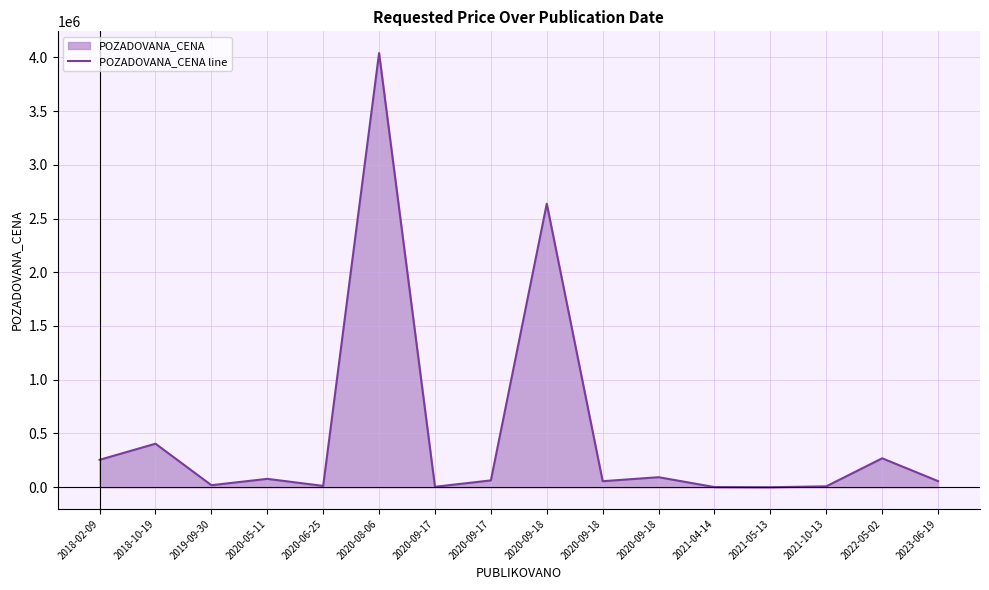

At which label is the value closest to 2019661?

2020-09-18